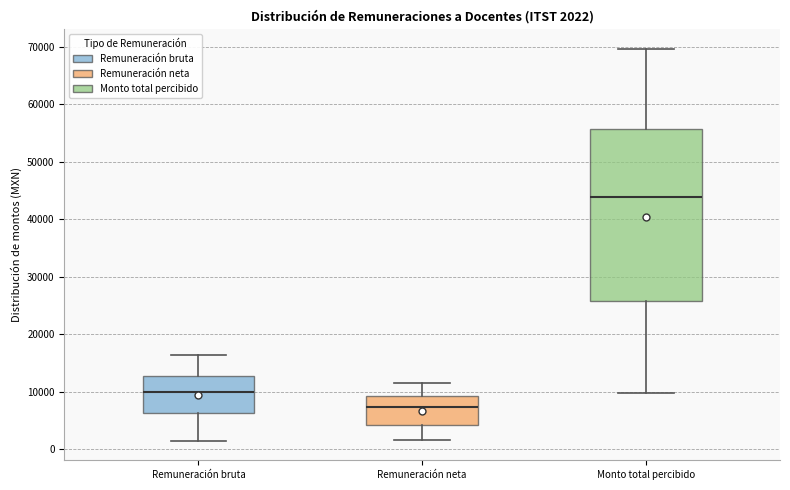

Which box is the tallest, from its lower edge to its upper edge?

Monto total percibido